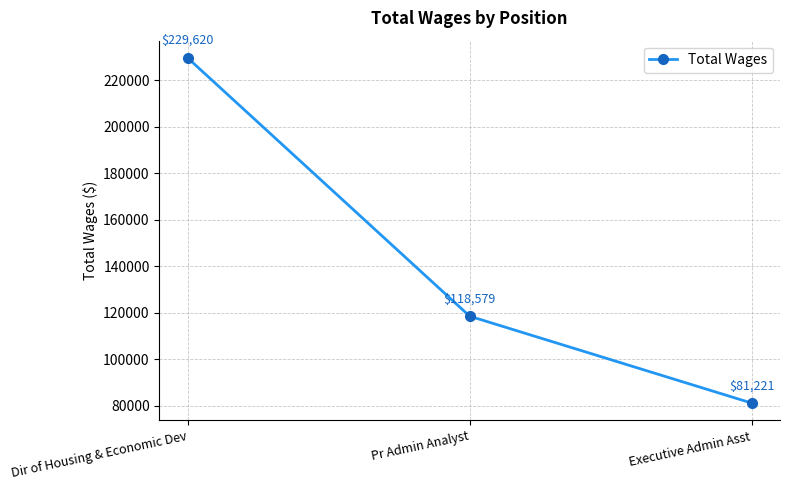

Which has a higher value, Executive Admin Asst or Pr Admin Analyst?

Pr Admin Analyst